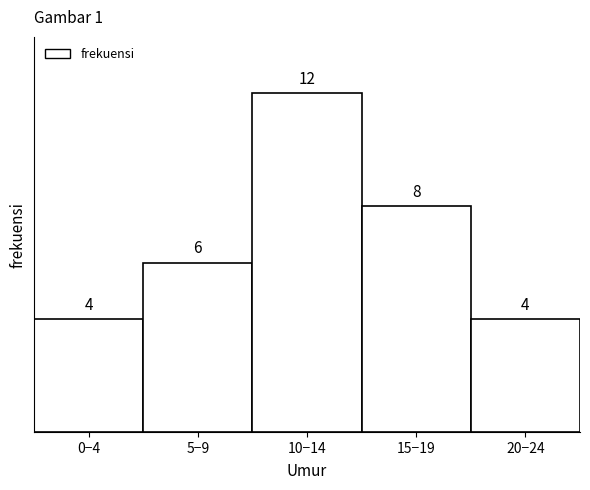

Reading right to left, transcribe all the data shown in this chart.

4	8	12	6	4